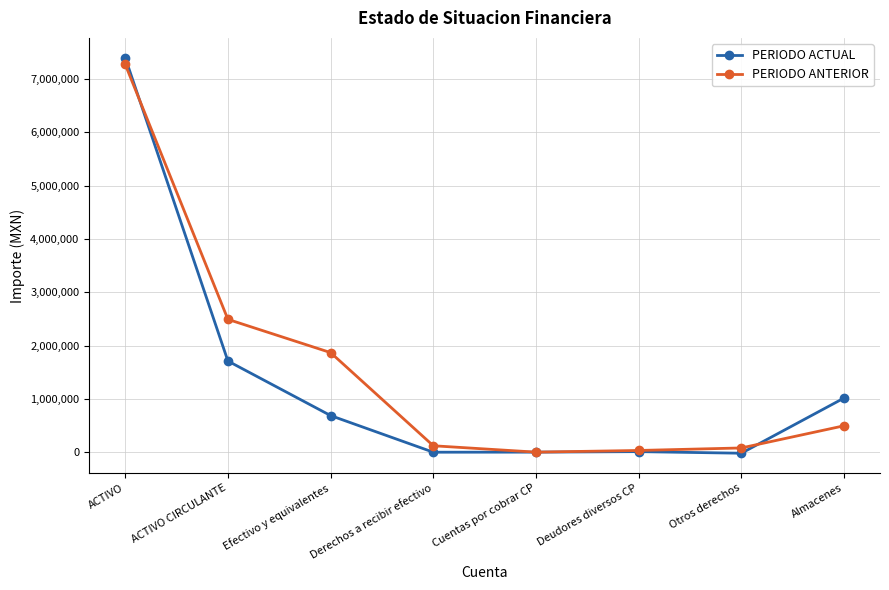

What is the greatest value displayed?

7401230.1